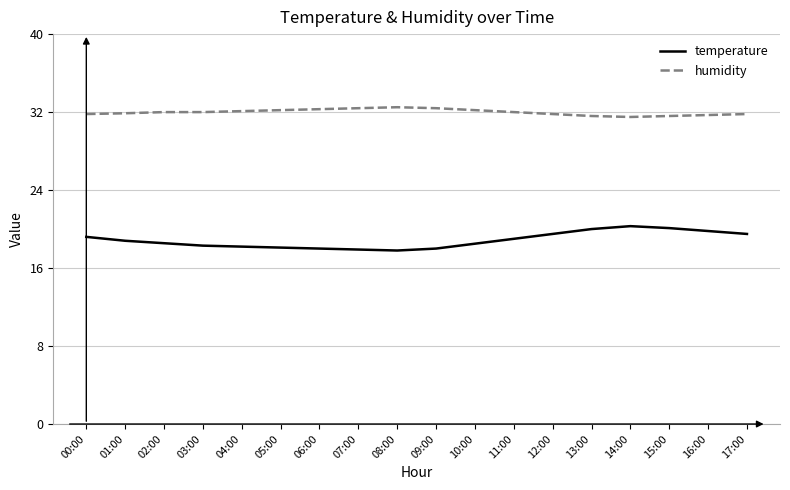

Rank the series at 13:00 from lowest to highest value.

temperature, humidity